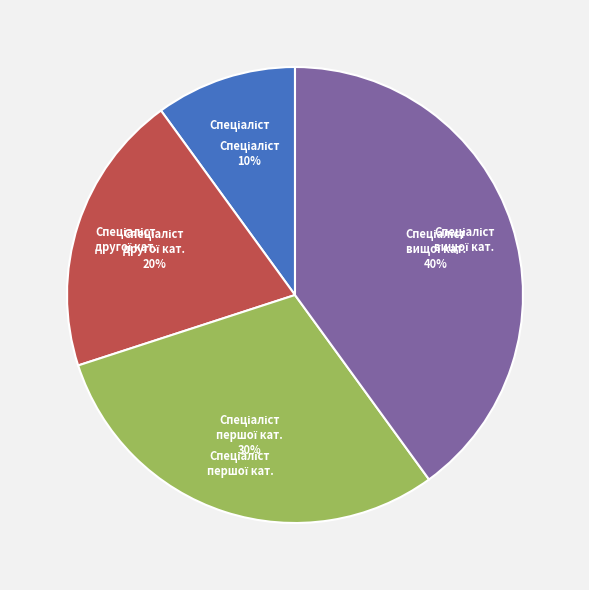

Is there a majority slice in this chart?

No